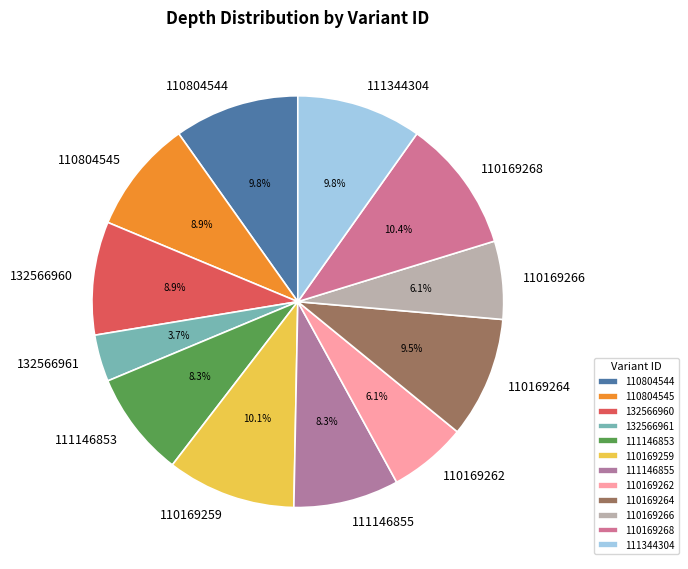

How much of the chart is everything except 110169268?

89.6%